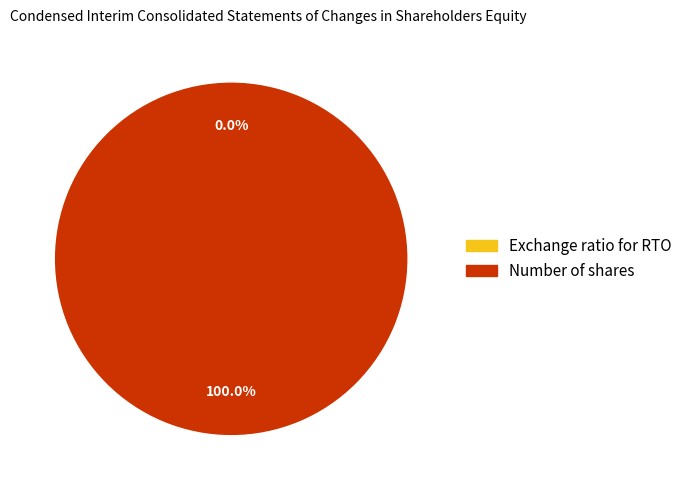

Which category has the biggest portion of the pie?

Number of shares